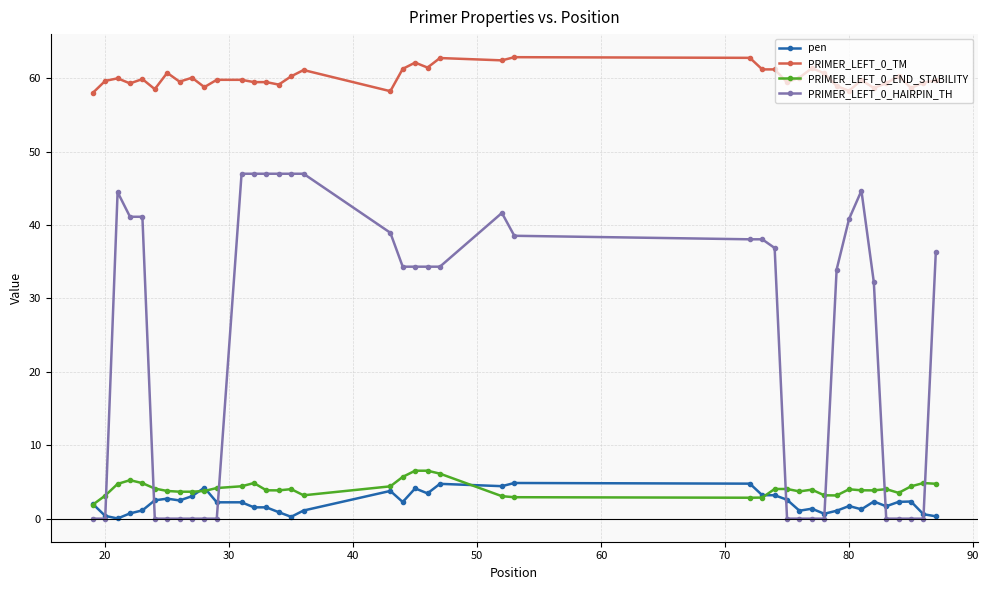

How many categories are shown in the chart?

40